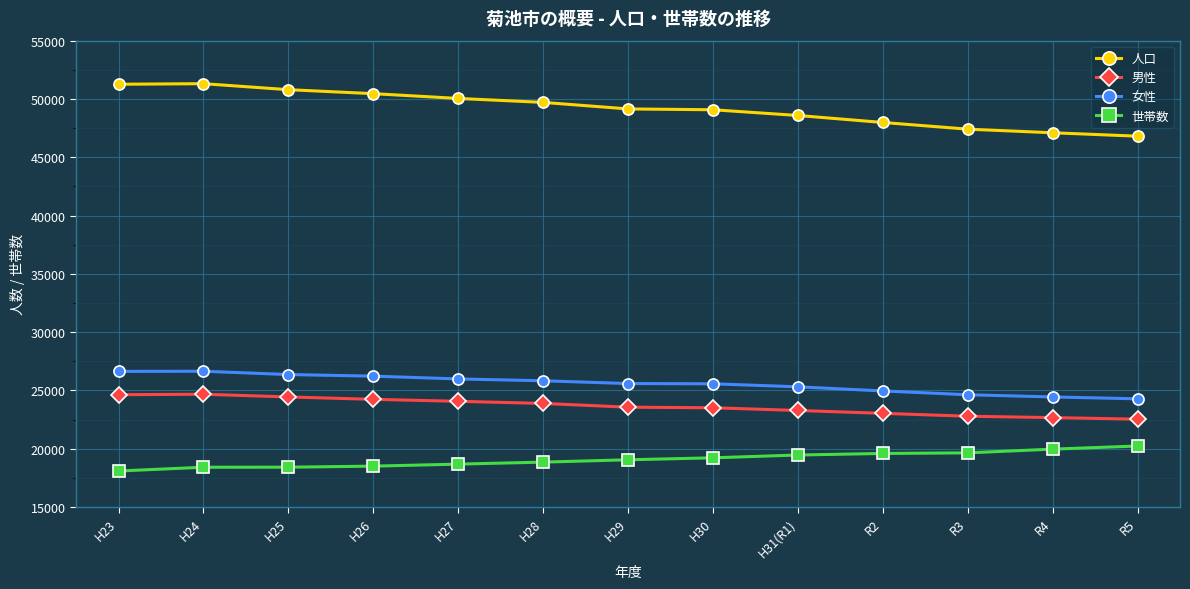

True or false: 世帯数 and 男性 intersect in this chart.

False